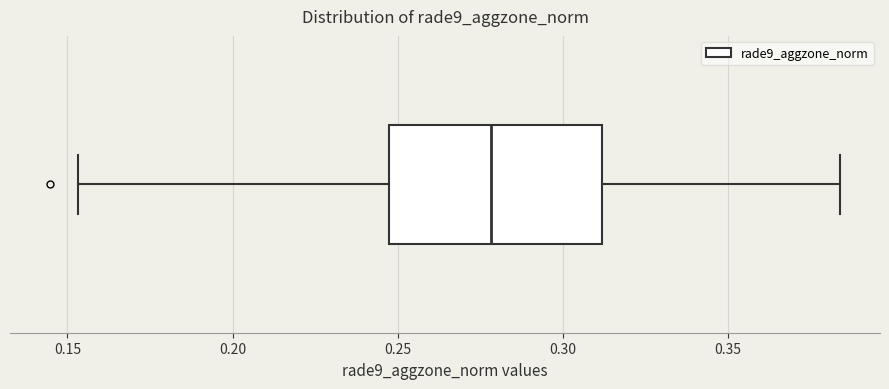

Where is the left edge of the box on the x-axis? The values are not printed on the chart, so give them approximately, as read against the axis.

0.245